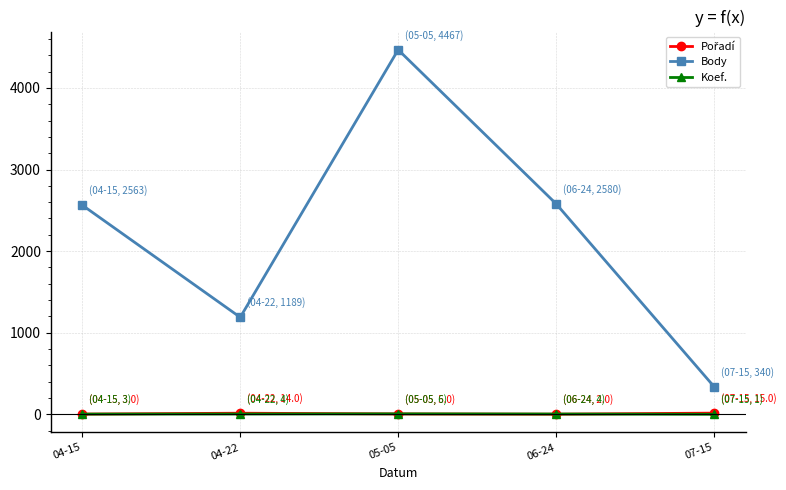

What is the label of the 2nd point from the left?

04-22